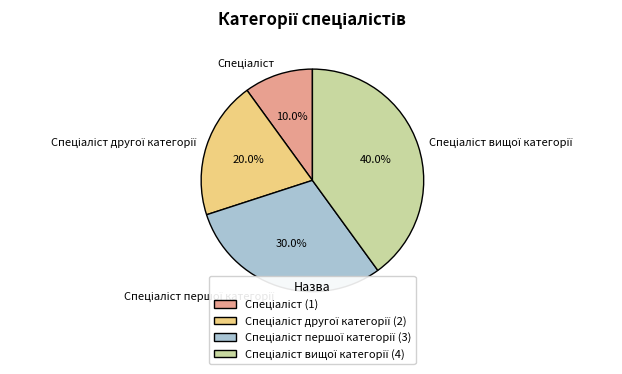

Does any single category account for the majority?

No